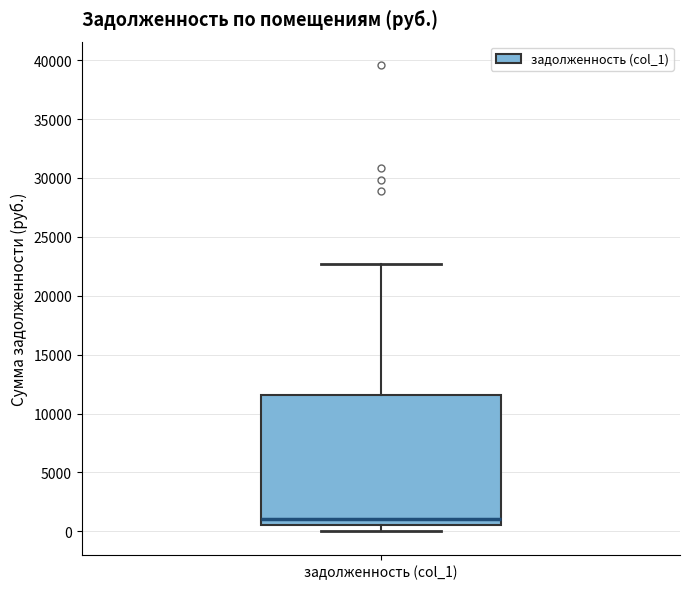

Transcribe this box plot: give where the median line is, the range the box spans, and where the two whiskers end, as read against the y-axis. The values are not printed on the chart, so give them approximately, as read against the axis.

median 1000, box 500 to 11500, whiskers 0 to 22500